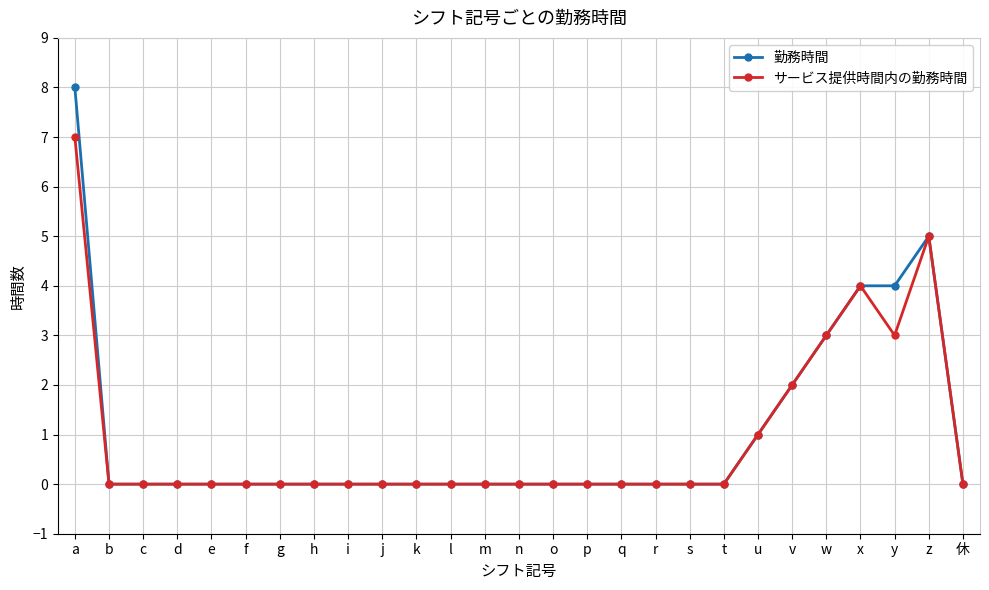

What is the greatest value displayed?

8